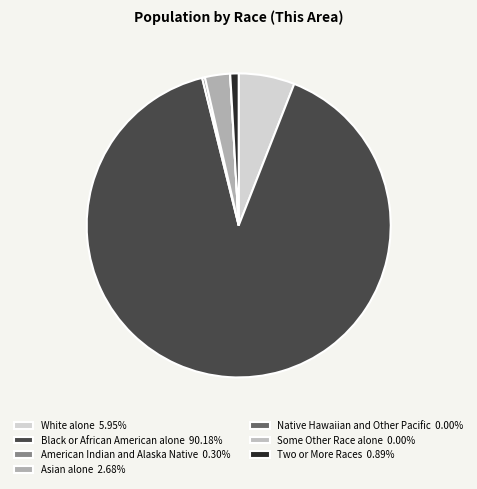

What is the majority slice?

Black or African American alone